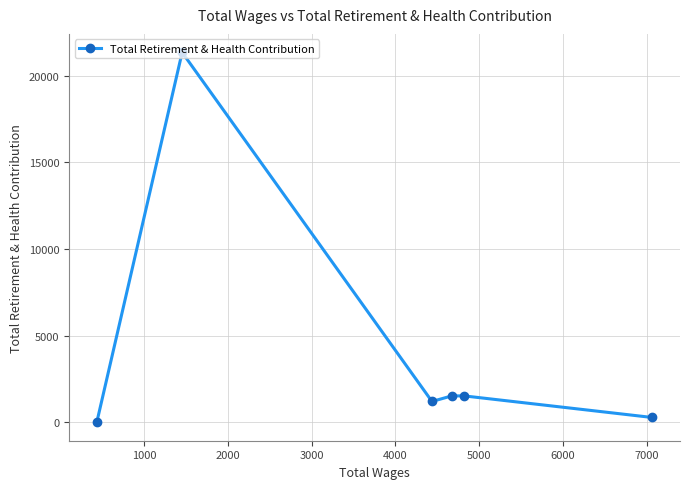

What is the greatest value displayed?

21337